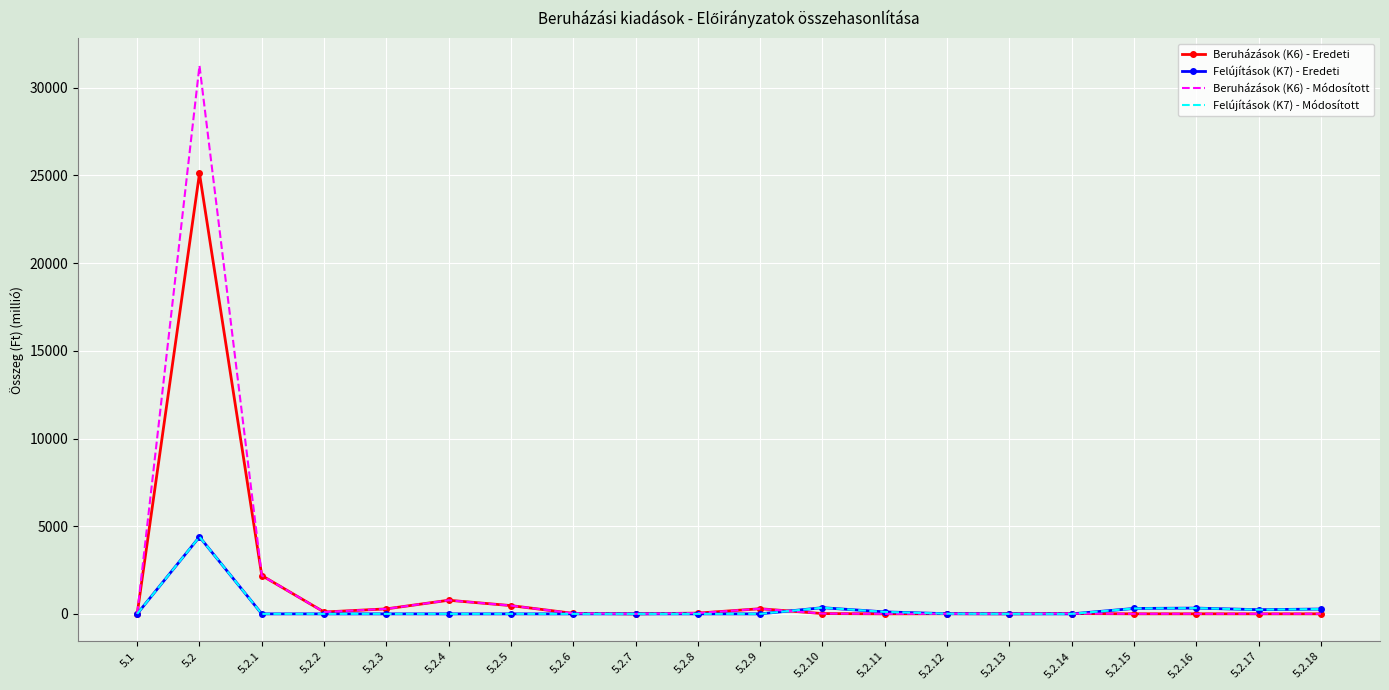

What value does the Beruházások (K6) - Módosított series have at 5.2.6?

28.8